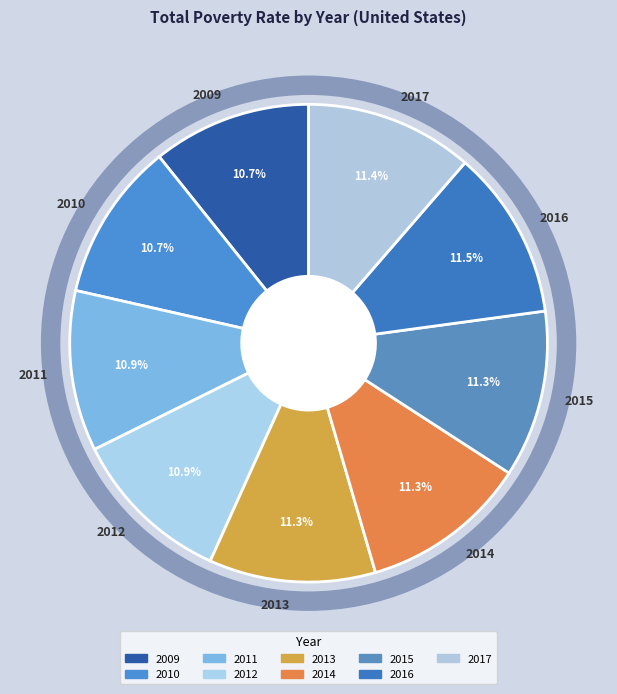

Combined, do 2015 and 2011 account for over 50%?

No